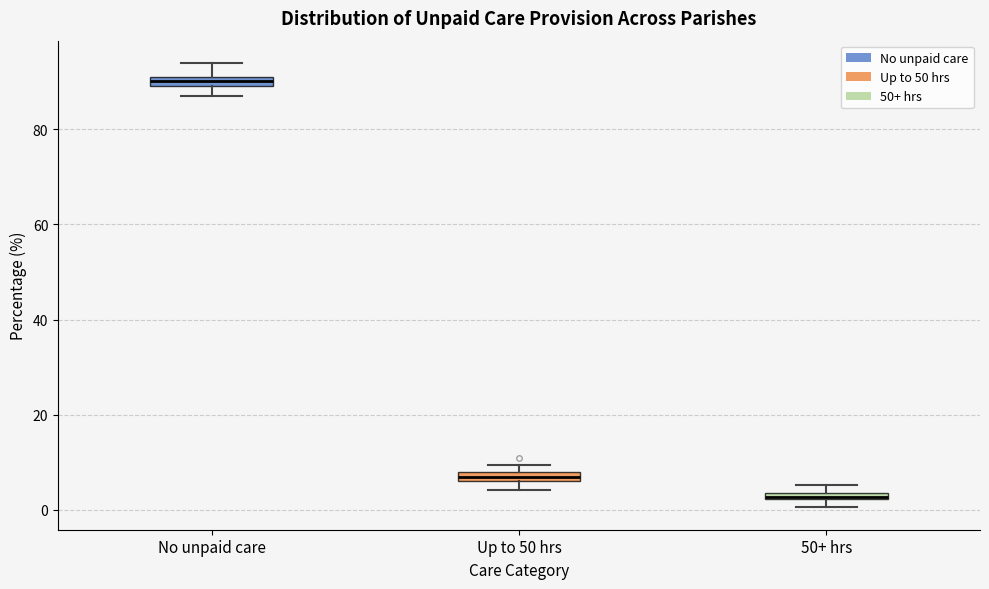

Where does the lower whisker of the box for Up to 50 hrs end on the y-axis? The values are not printed on the chart, so give them approximately, as read against the axis.

4